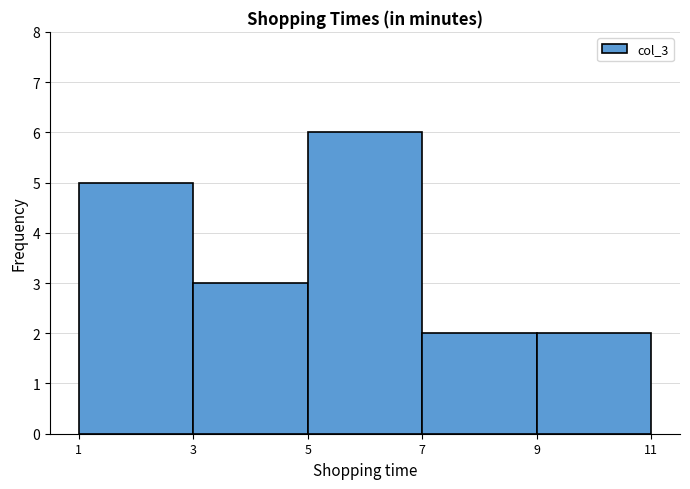

Reading left to right, list every bar in this chart as the range it spans on the x-axis followed by its height. The values are not printed on the chart, so give them approximately, as read against the axis.

1 to 3: 5
3 to 5: 3
5 to 7: 6
7 to 9: 2
9 to 11: 2